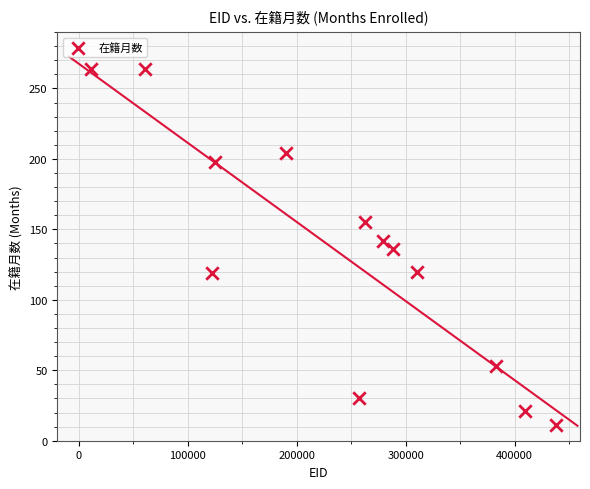

What is the range of X values (max minus min)?

426712